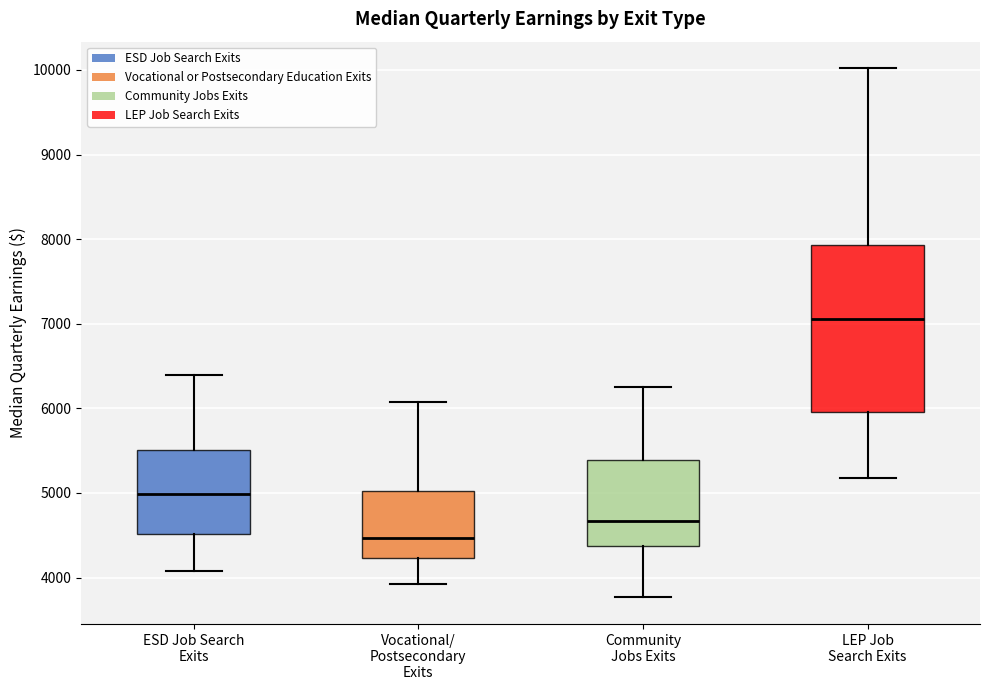

Which box's median line is the lowest?

Vocational/ Postsecondary Exits